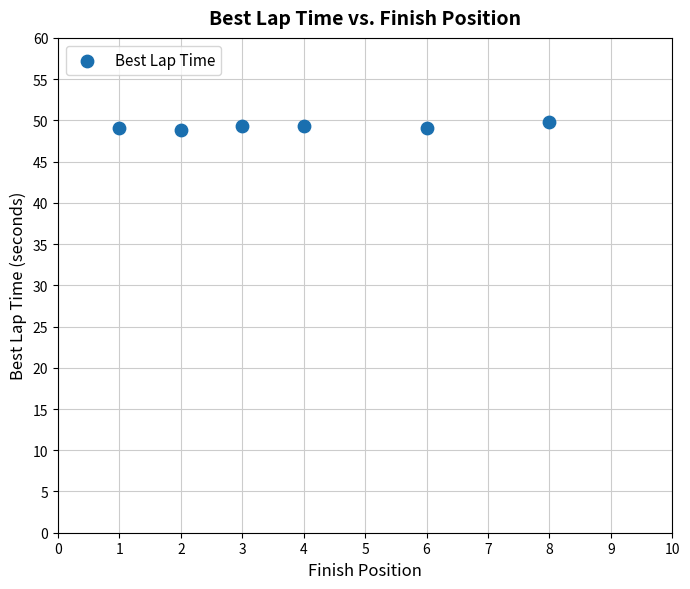

What is the average X value?

4.0